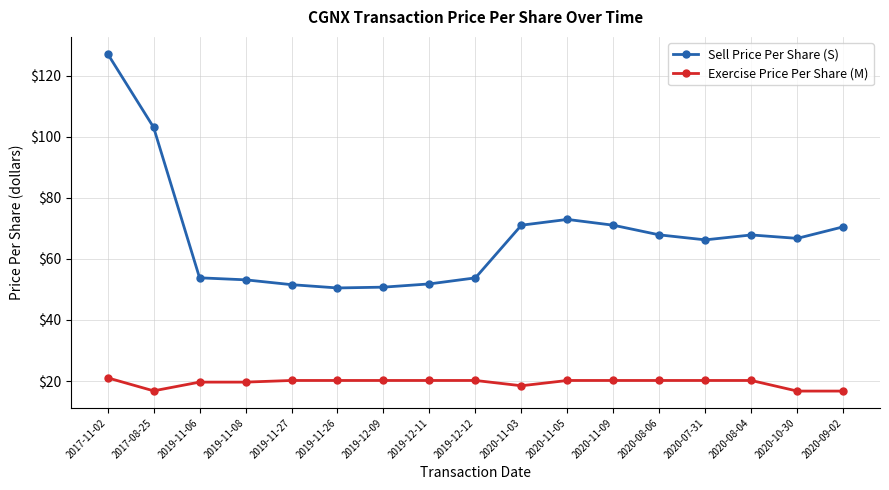

Rank the series by their average value, from highest to lowest.

Sell Price Per Share (S), Exercise Price Per Share (M)